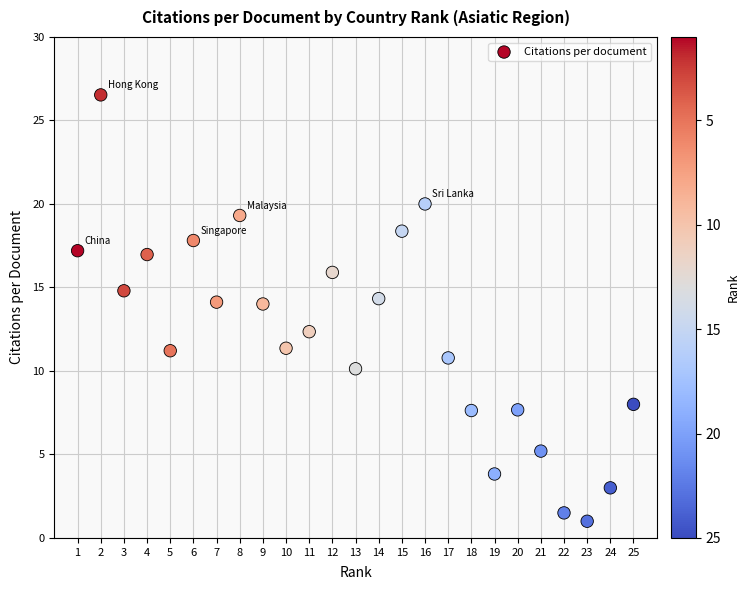

What is the range of Y values (max minus min)?

25.5